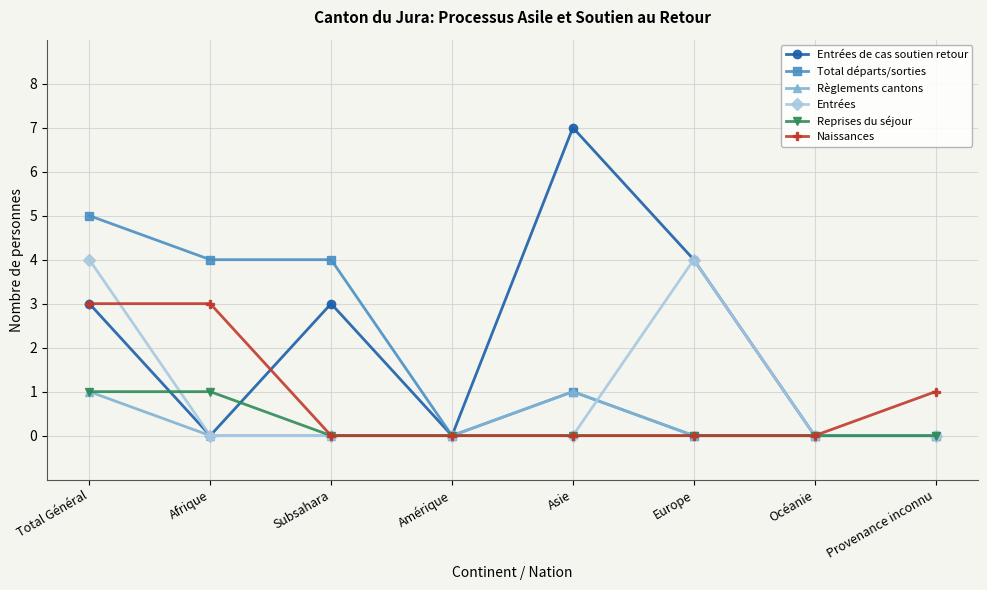

How many values in the Total départs/sorties series are below 1?

4